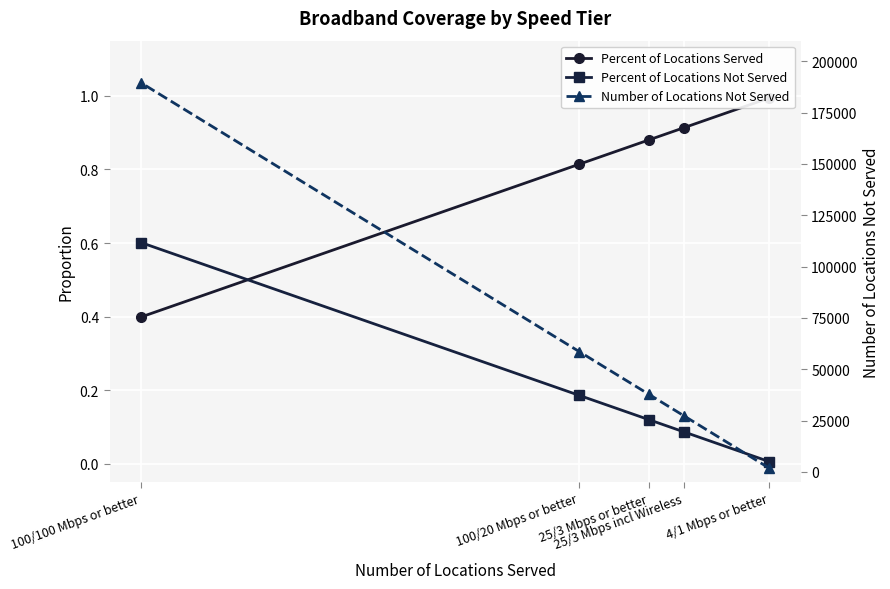

Rank the series at 4/1 Mbps or better from lowest to highest value.

Percent of Locations Not Served, Percent of Locations Served, Number of Locations Not Served